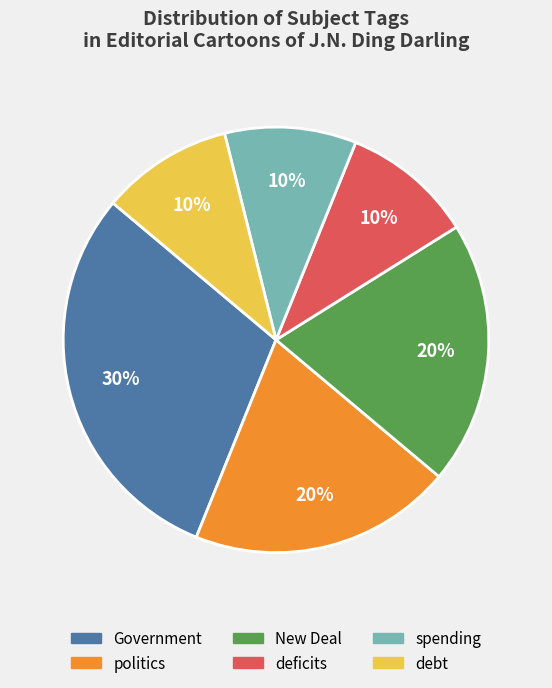

Is it true that spending is 5% of the pie?

False